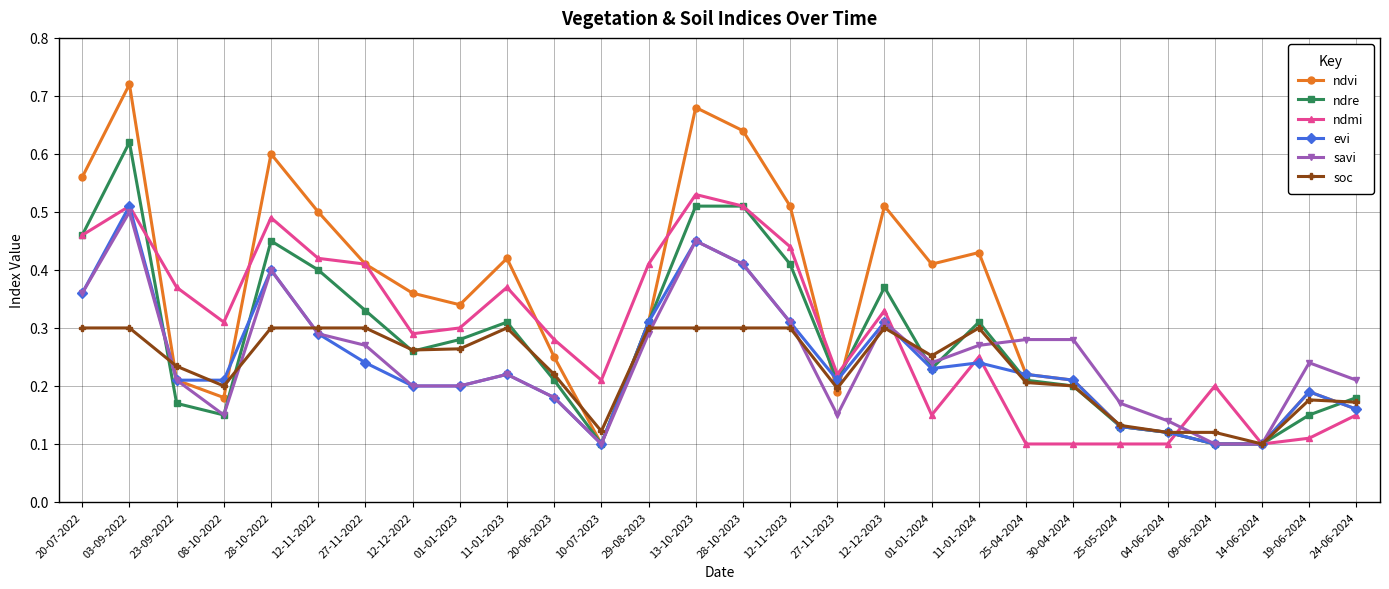

What is the label of the 18th point from the right?

20-06-2023